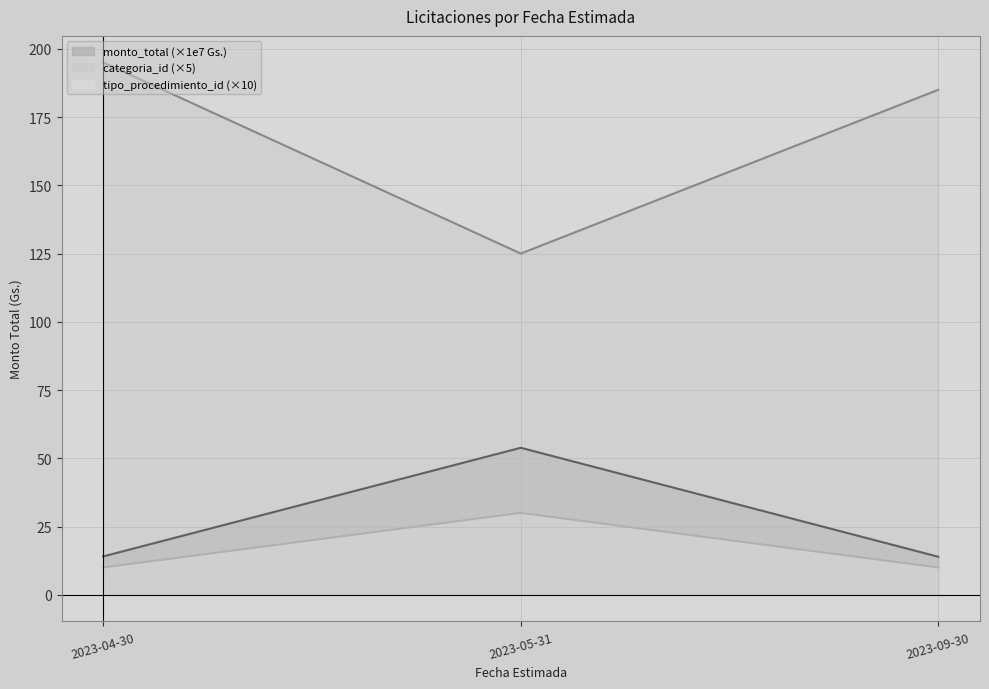

What is the label of the 3rd point from the right?

2023-04-30